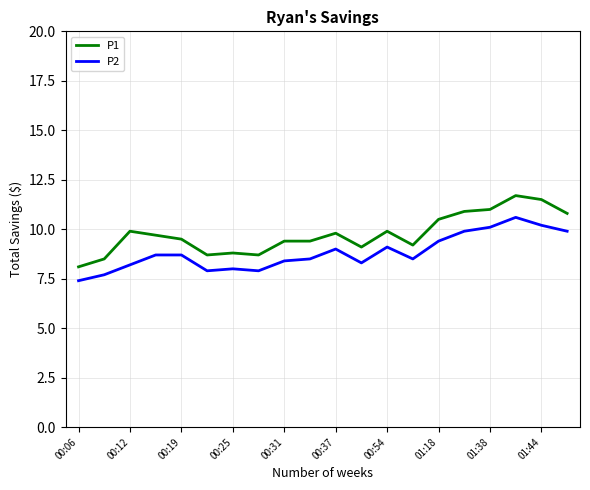

What is the minimum value for P2?

7.4